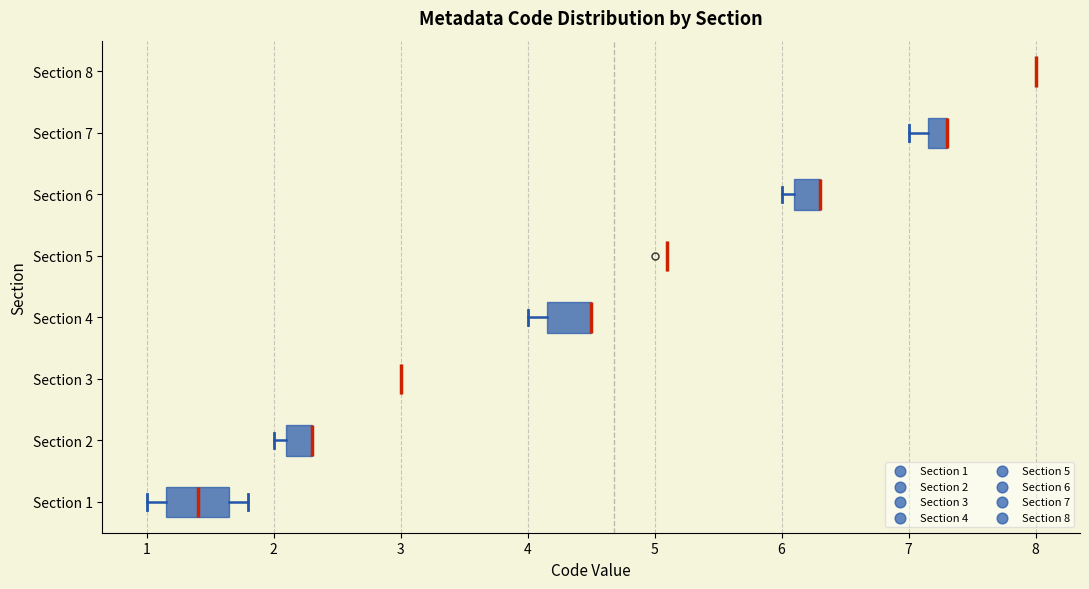

Comparing the boxes themselves (not the whiskers), which one is the widest?

Section 1